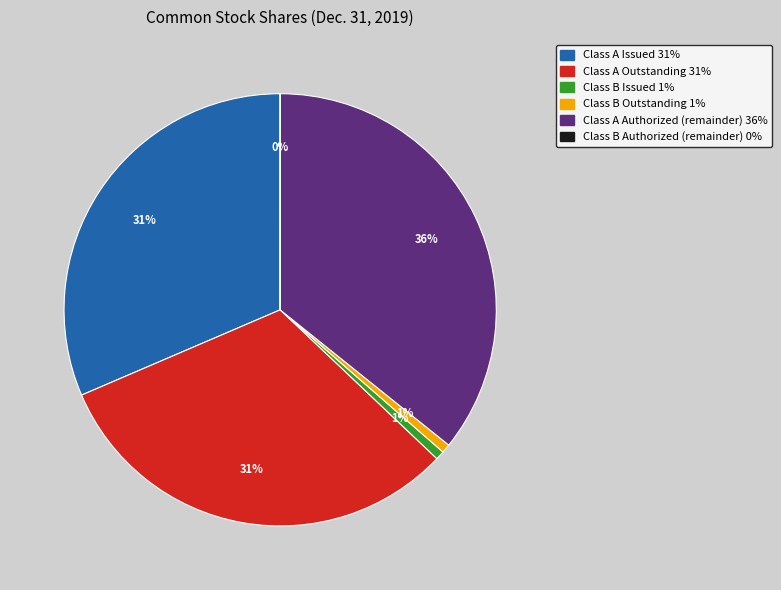

Is there a majority slice in this chart?

No